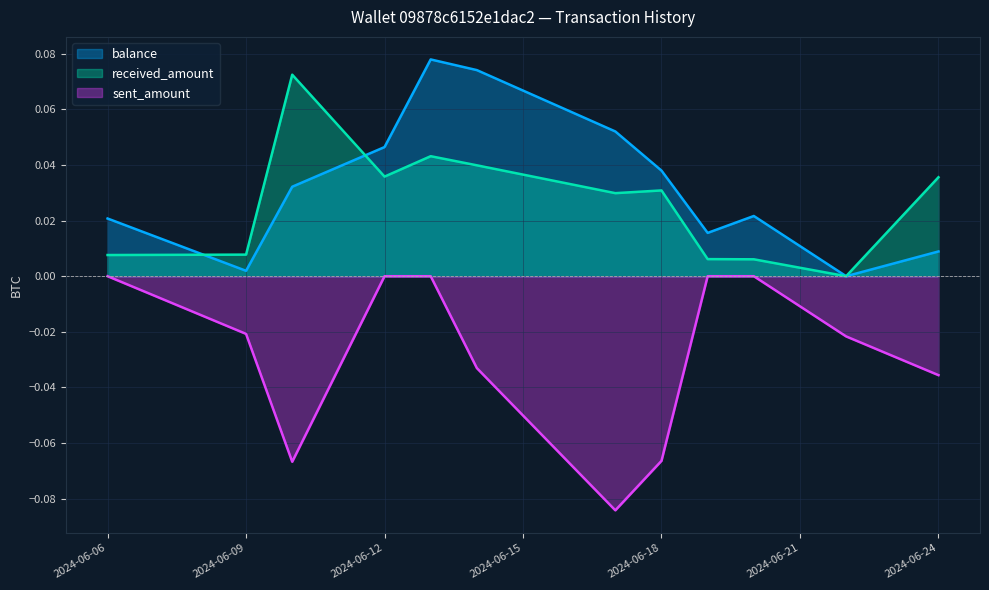

True or false: sent_amount has a value of -0.1 at 2024-06-12.

False